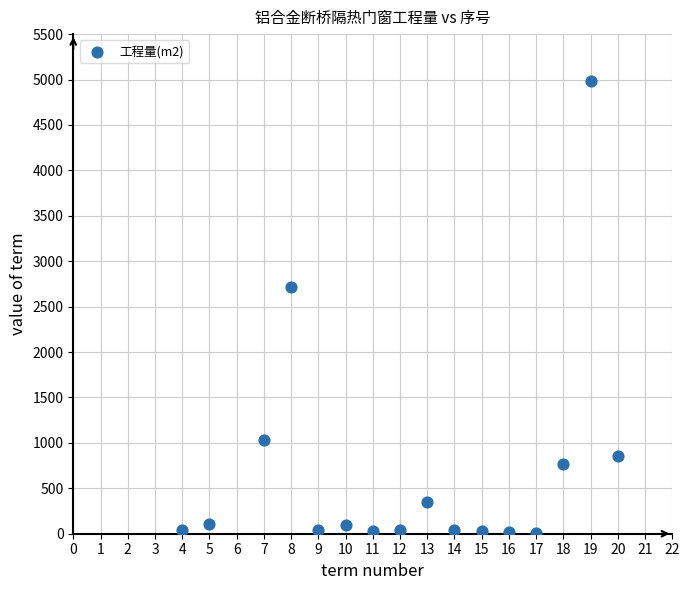

What is the range of Y values (max minus min)?

4977.0